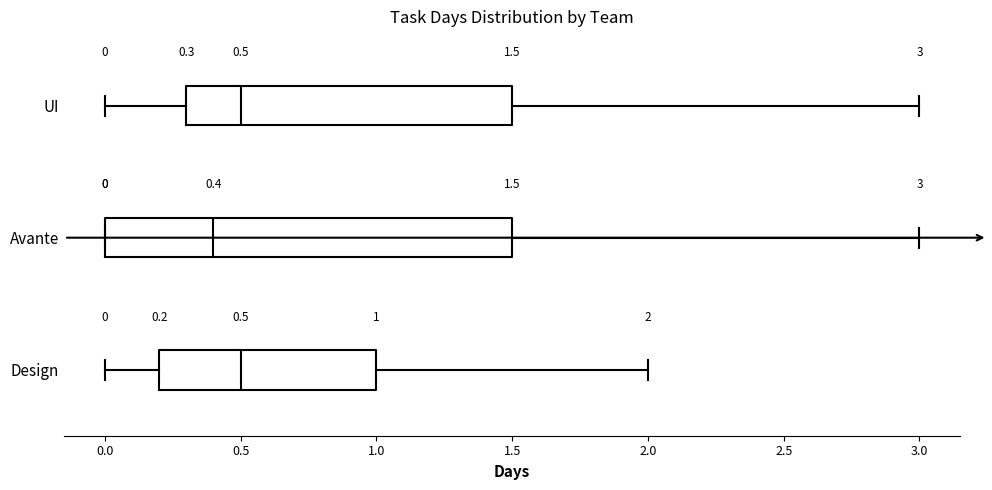

Which box's median line is the furthest to the left?

Avante